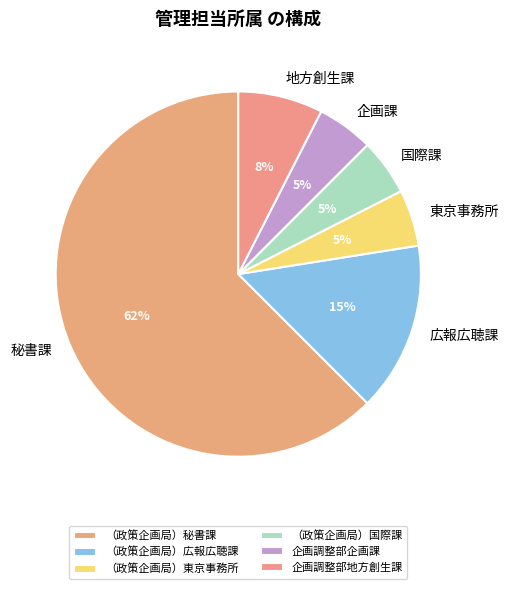

To the nearest percent, what percentage of the pie is （政策企画局）東京事務所?

5%